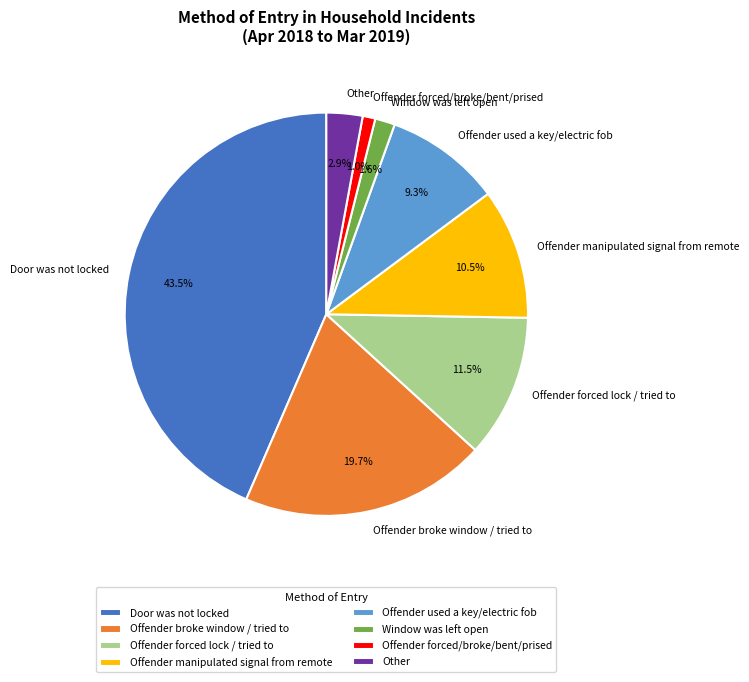

Count the number of slices in the pie.

8